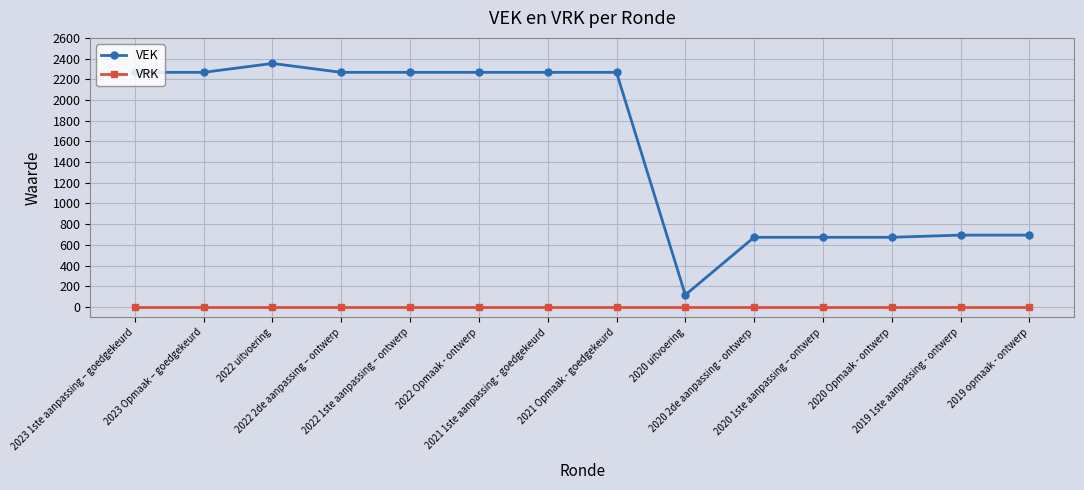

Which series has the widest spread of values?

VEK